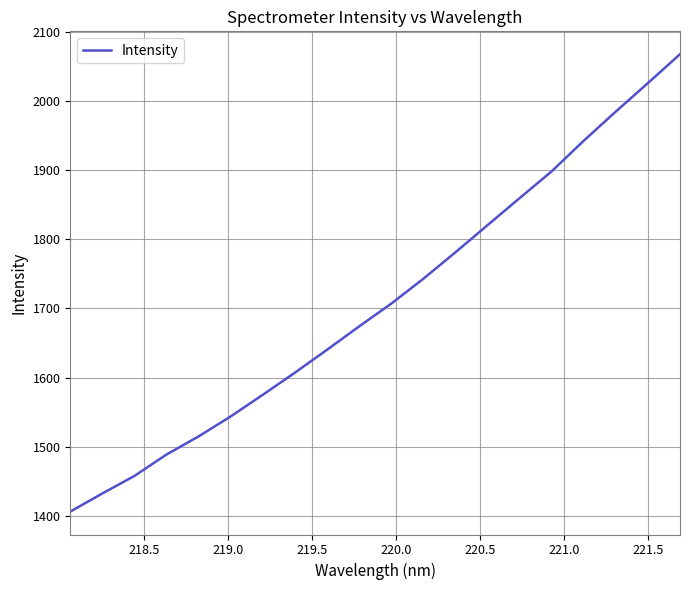

What is the greatest value displayed?

2068.0